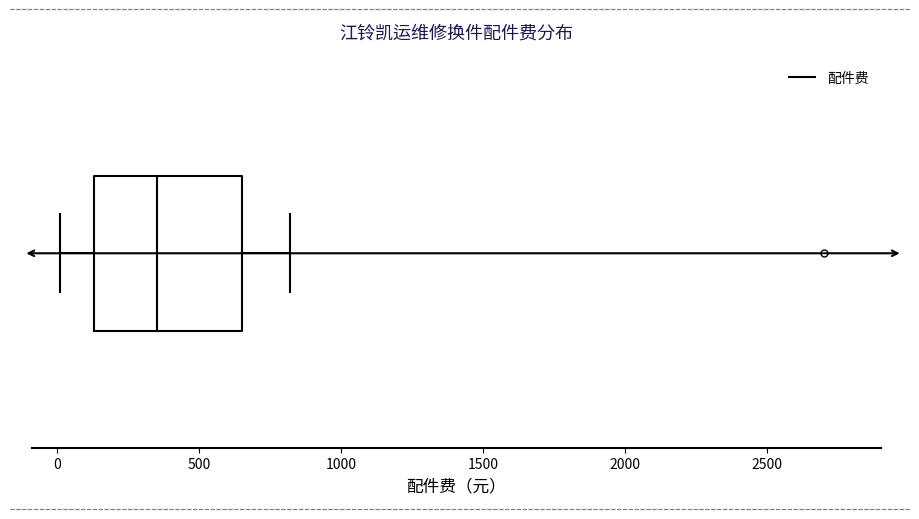

Transcribe this box plot: give where the median line is, the range the box spans, and where the two whiskers end, as read against the x-axis. The values are not printed on the chart, so give them approximately, as read against the axis.

median 350, box 150 to 650, whiskers 0 to 800